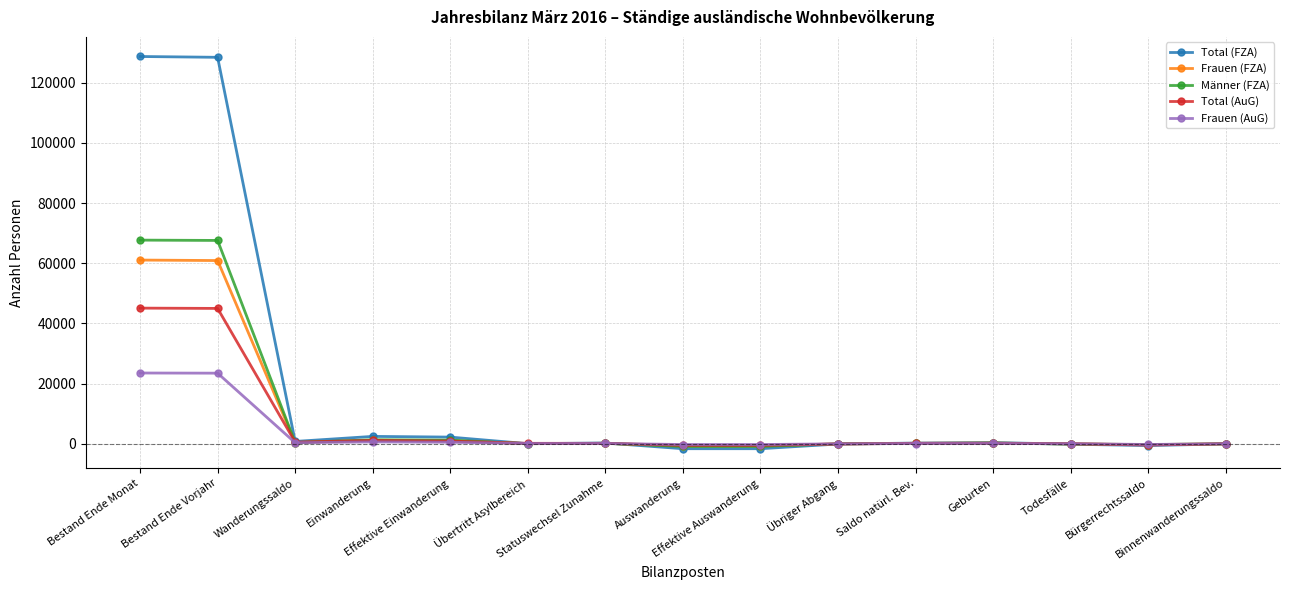

How many lines are shown in the chart?

5